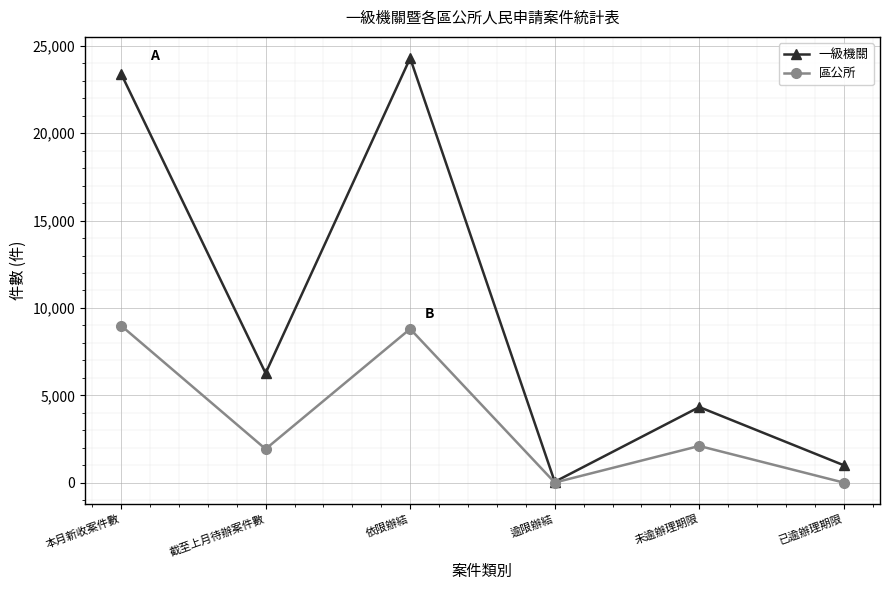

How many data points in 一級機關 are less than 6267?

3